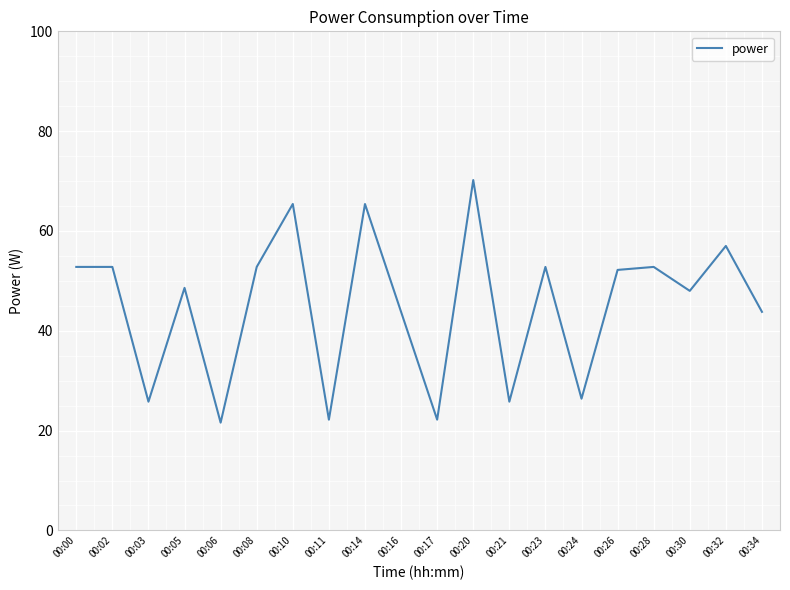

At which category does the data reach its first local valley?

00:03